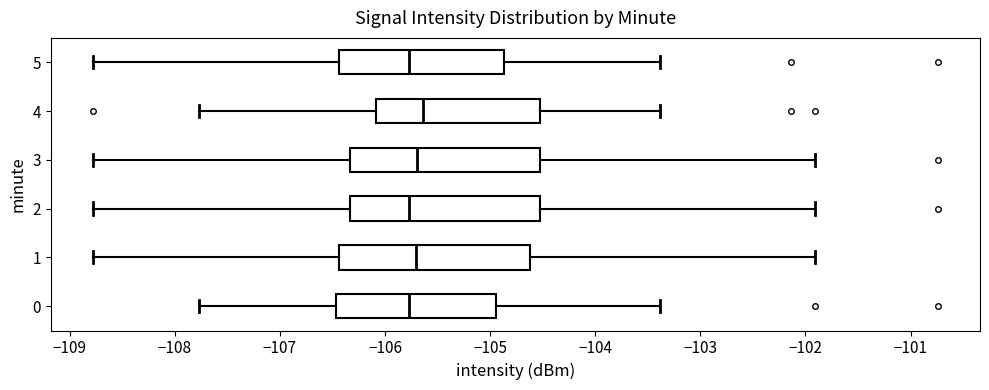

Where is the left edge of the box at y = 2 on the x-axis? The values are not printed on the chart, so give them approximately, as read against the axis.

-106.3